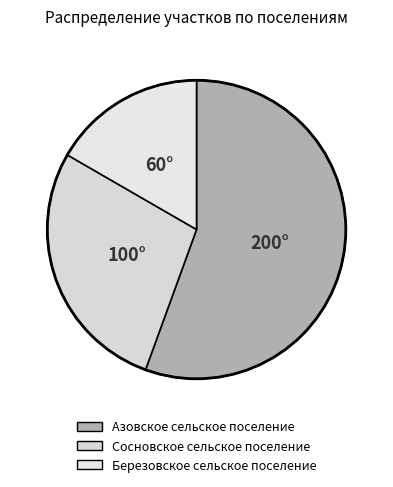

True or false: Сосновское сельское поселение accounts for 28% of the total.

True